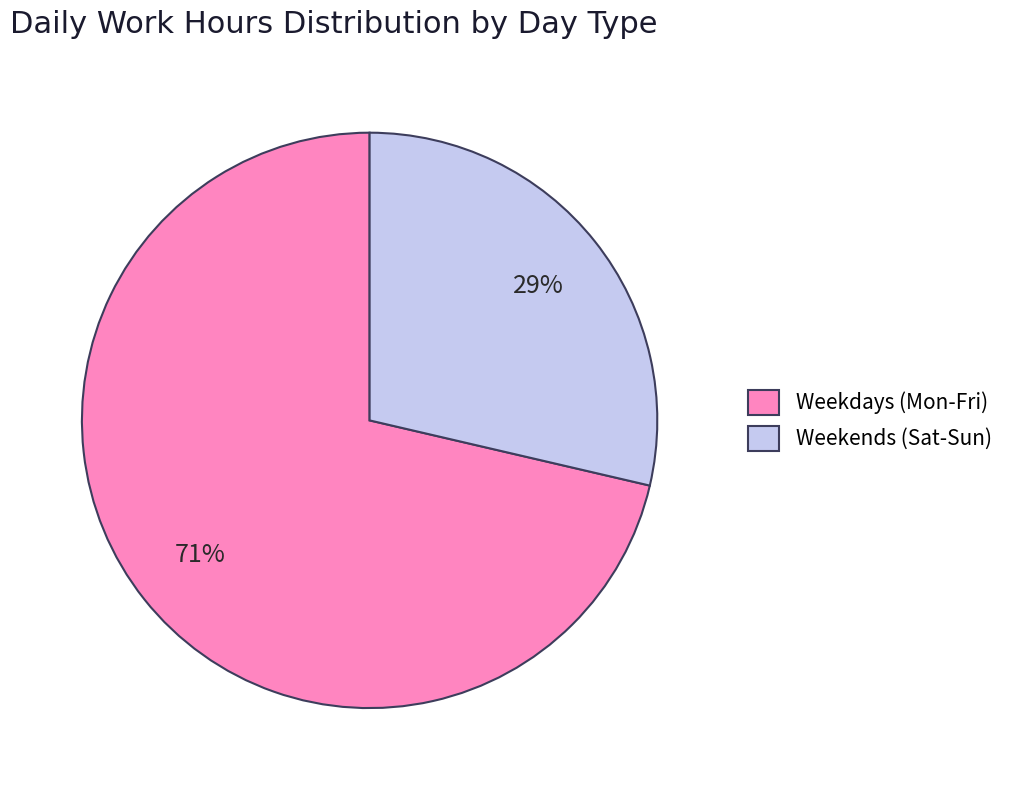

What is the largest slice in the pie chart?

Weekdays (Mon-Fri)